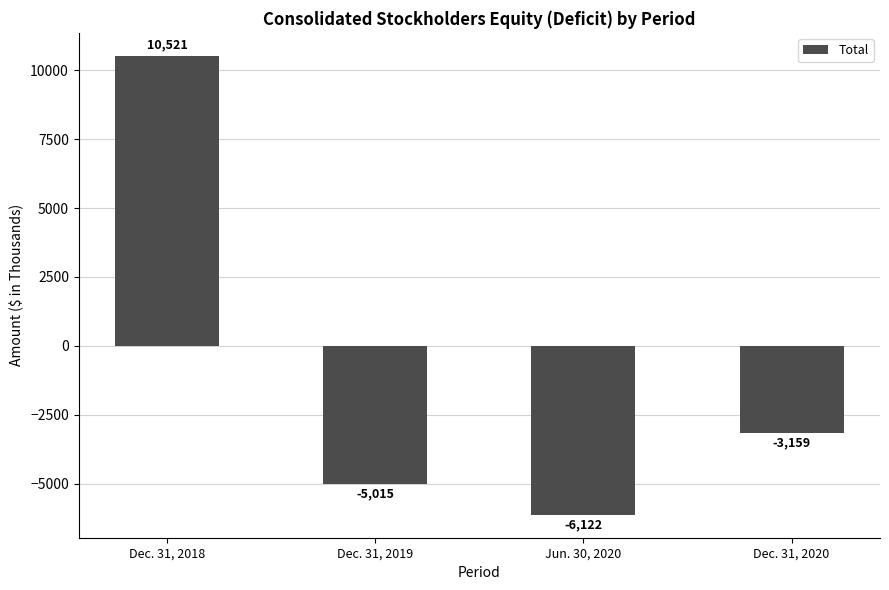

What is the smallest value displayed?

-6122